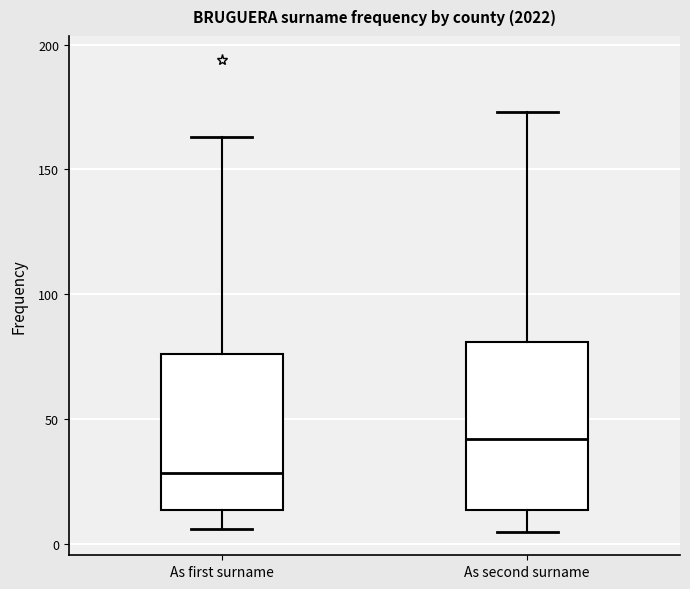

Reading left to right, transcribe this box plot: for each box, give where its median line is, the range the box spans, and where its two whiskers end, as read against the y-axis. The values are not printed on the chart, so give them approximately, as read against the axis.

As first surname: median 30, box 15 to 75, whiskers 5 to 165
As second surname: median 40, box 15 to 80, whiskers 5 to 175